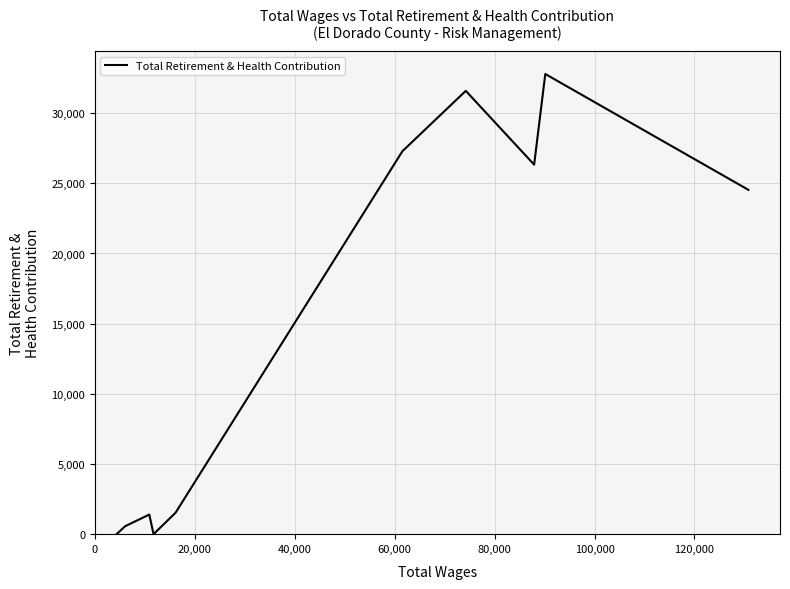

What is the difference between the maximum and minimum values?

32791